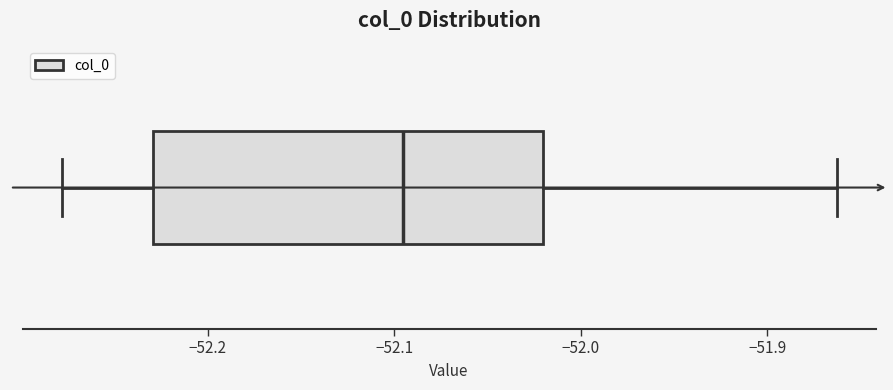

Read this box plot against the x-axis: the position of the median line, the range covered by the box, and the ends of both whiskers. The values are not printed on the chart, so give them approximately, as read against the axis.

median -52.10, box -52.23 to -52.02, whiskers -52.28 to -51.86